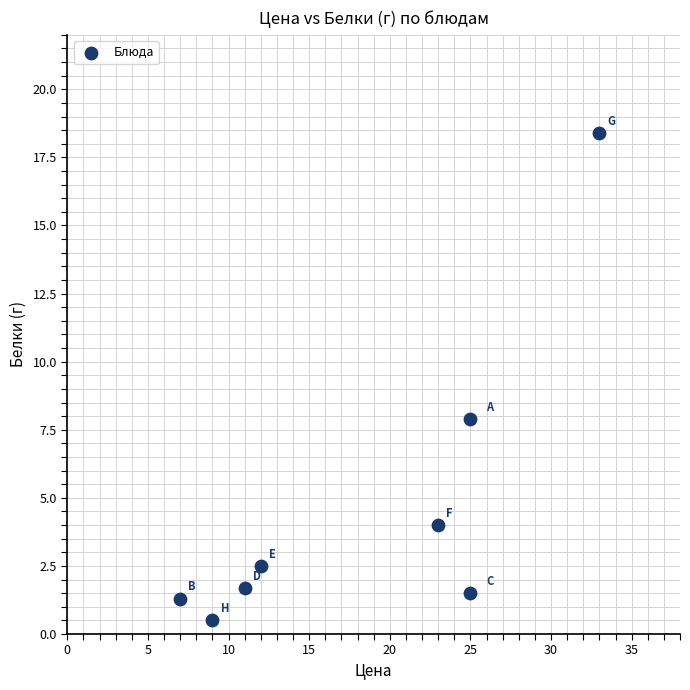

What Y value in the scatter plot is closest to 9?

7.9